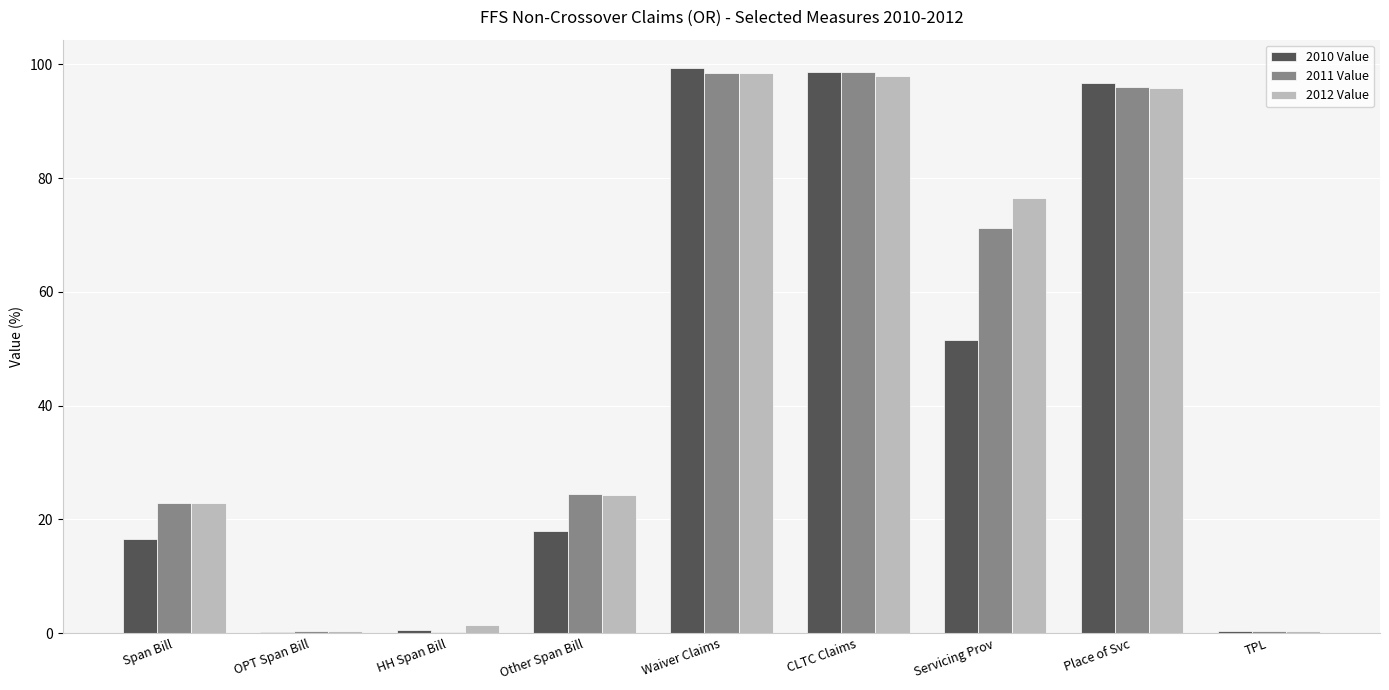

What is the sum of all 2010 Value values?

382.2